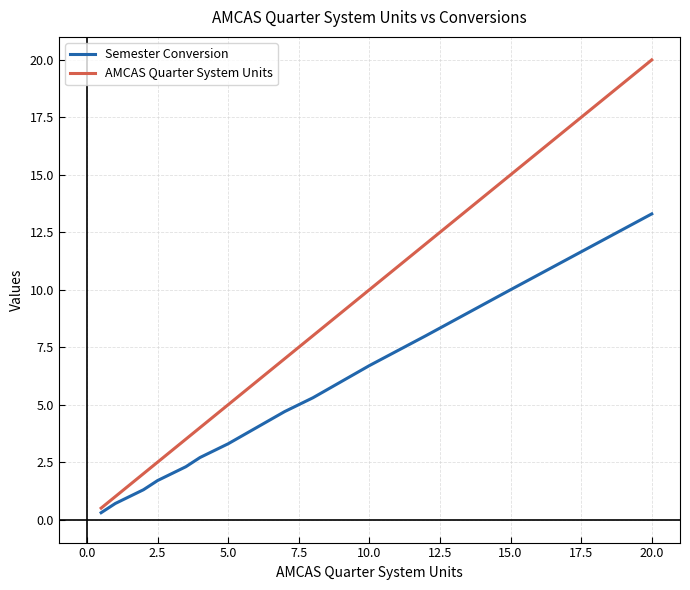

True or false: AMCAS Quarter System Units and Semester Conversion cross at least once.

False